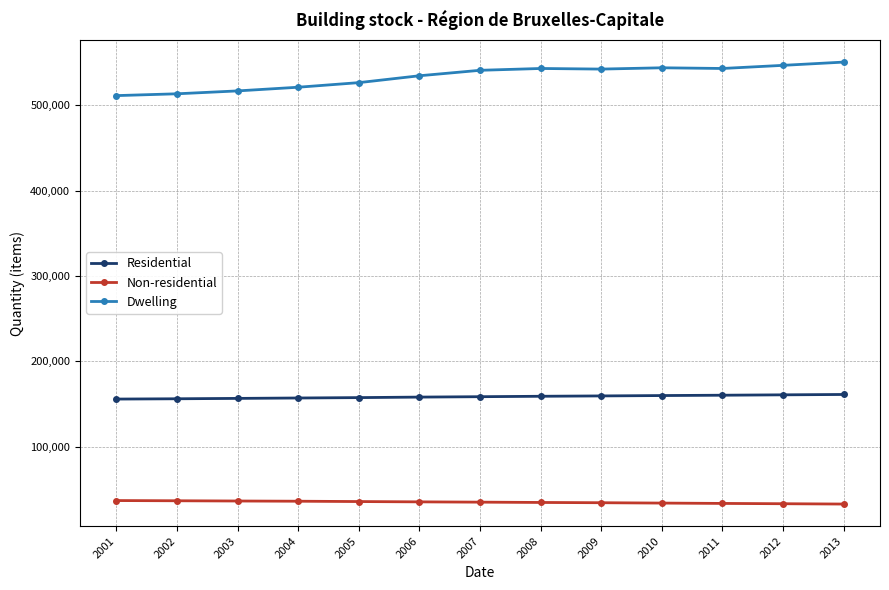

The value of Residential at 2005 is 222942. True or false?

False